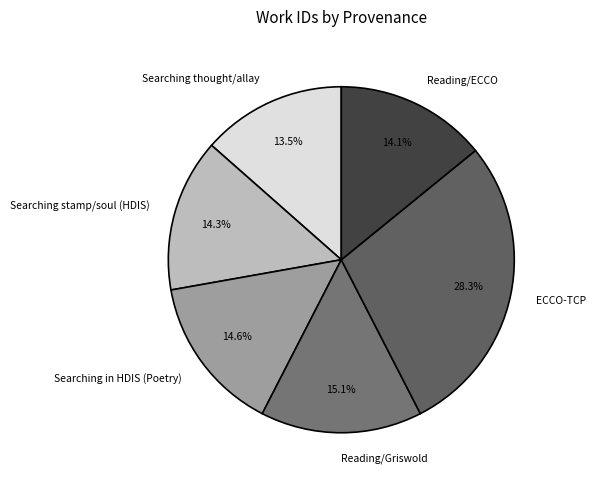

To the nearest percent, what is the combined percentage of Reading/Griswold and Searching stamp/soul (HDIS)?

29%